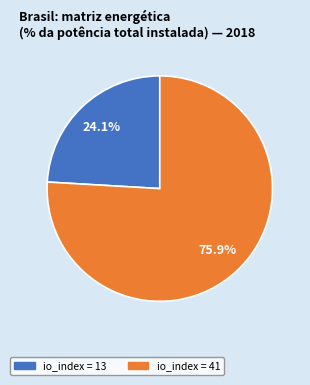

Does any single category account for the majority?

Yes